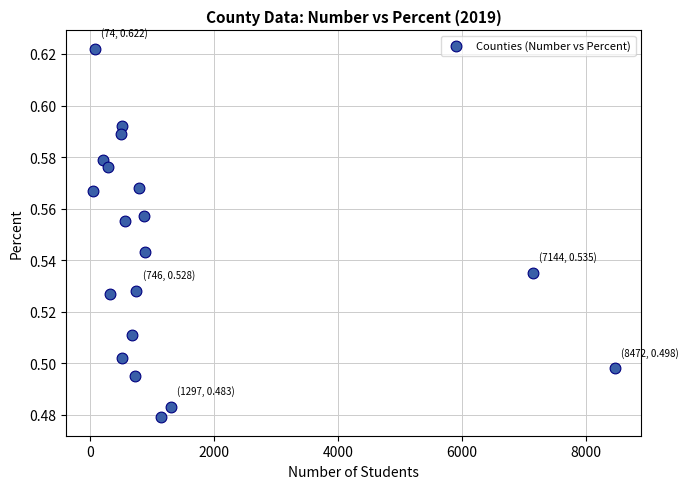

What is the range of X values (max minus min)?

8434.0